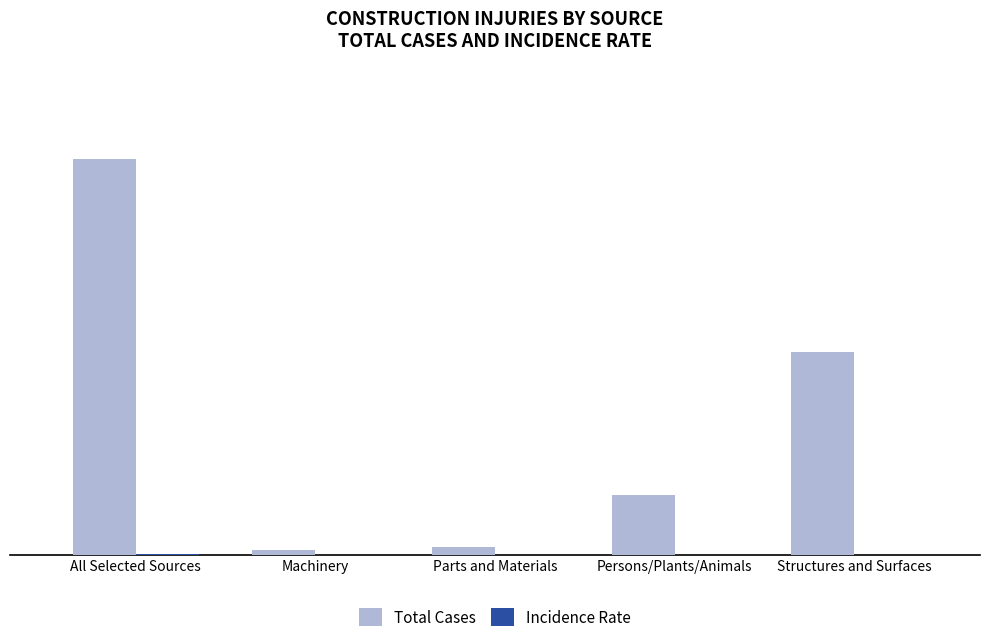

What is the minimum value for Incidence Rate?

0.5